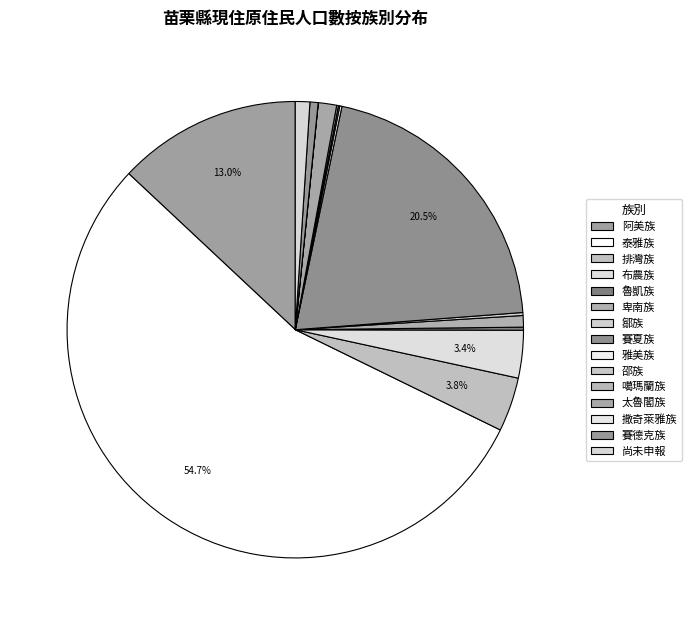

Is 撒奇萊雅族 the majority of the pie?

No